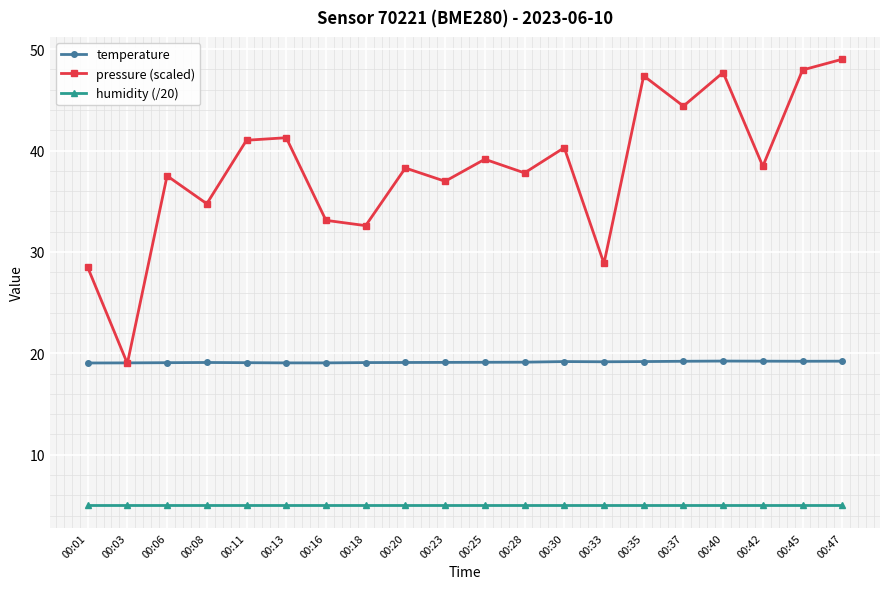

At which category does pressure (scaled) reach its first local peak?

00:06